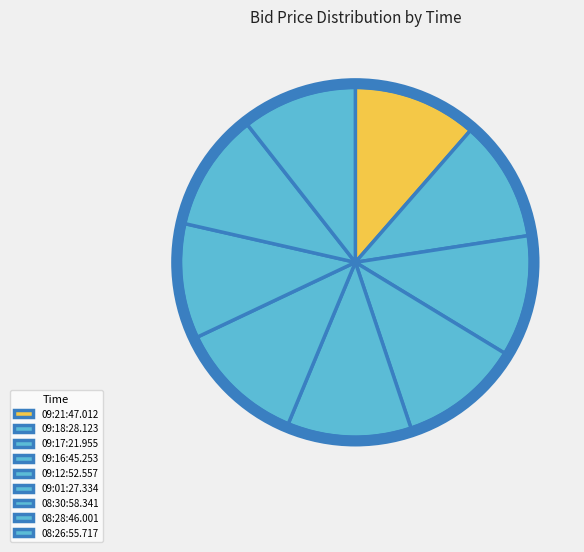

To the nearest percent, what is the difference between the largest and smallest slice percentages?

1%